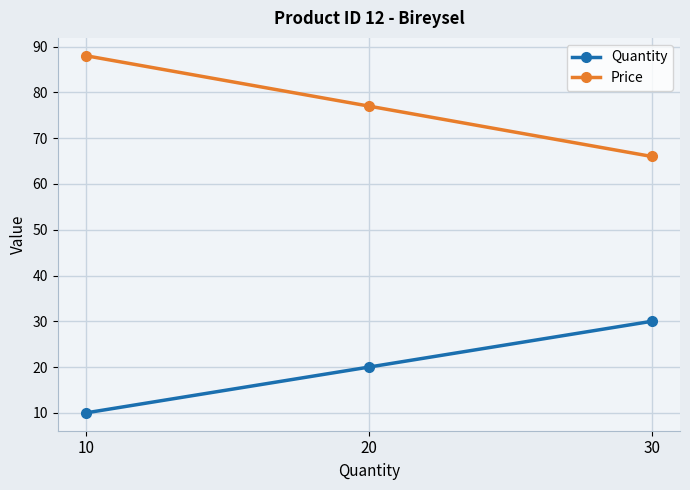

What is the value of the Price point at the 2nd from the left?

77